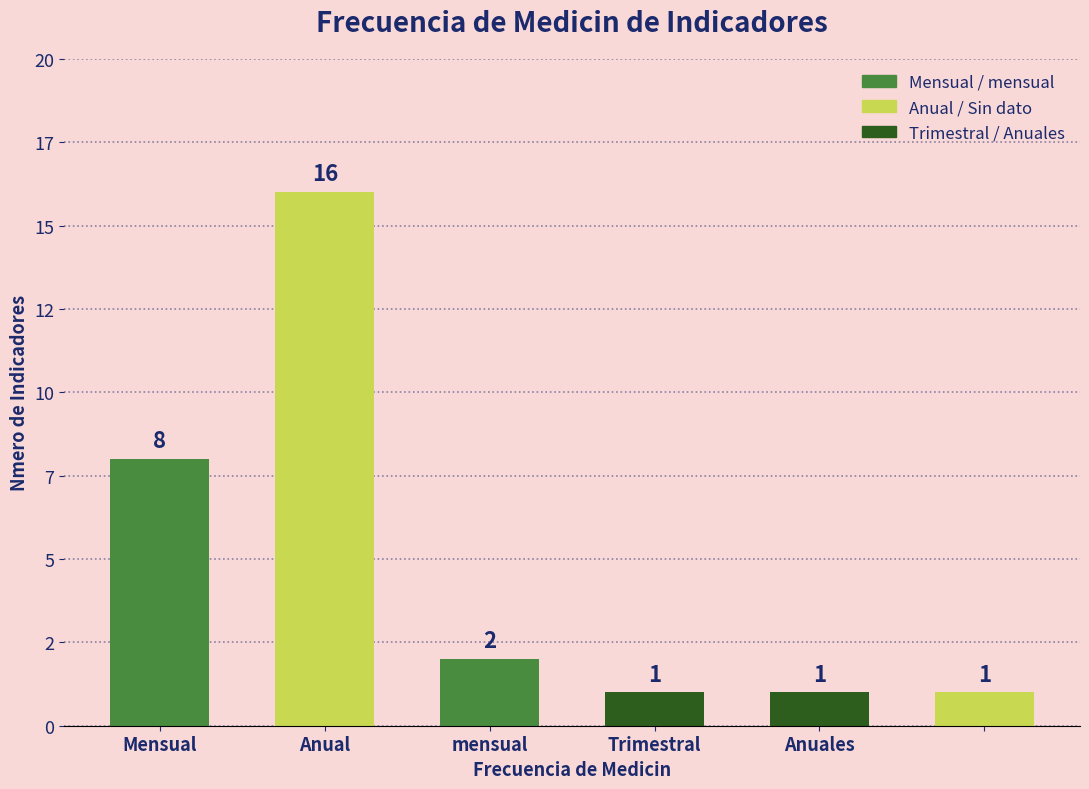

Are the bars horizontal?

No